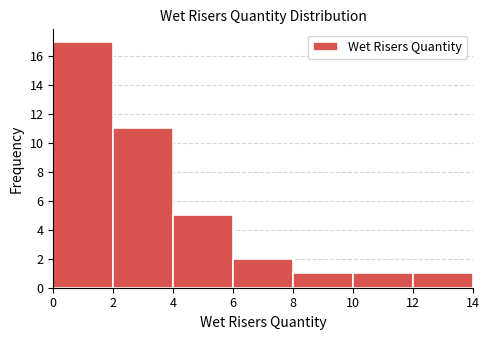

Reading left to right, transcribe this chart: for each bar, give the range it covers on the x-axis and its height. The values are not printed on the chart, so give them approximately, as read against the axis.

0 to 2: 17
2 to 4: 11
4 to 6: 5
6 to 8: 2
8 to 10: 1
10 to 12: 1
12 to 14: 1